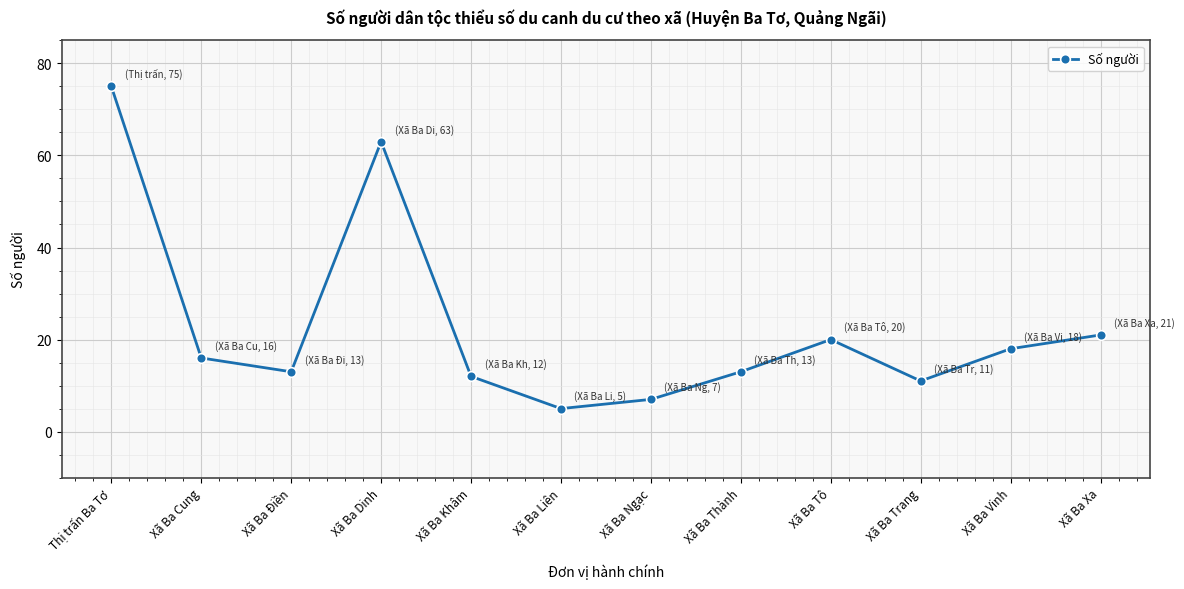

What position from the right is Xã Ba Ngạc?

6